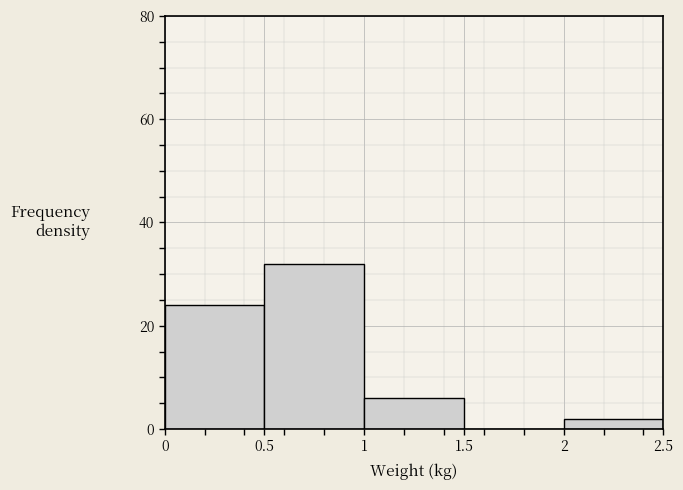

Reading left to right, transcribe this chart: for each bar, give the range it covers on the x-axis and its height. The values are not printed on the chart, so give them approximately, as read against the axis.

0 to 0.5: 24
0.5 to 1: 32
1 to 1.5: 6
1.5 to 2: 0
2 to 2.5: 2